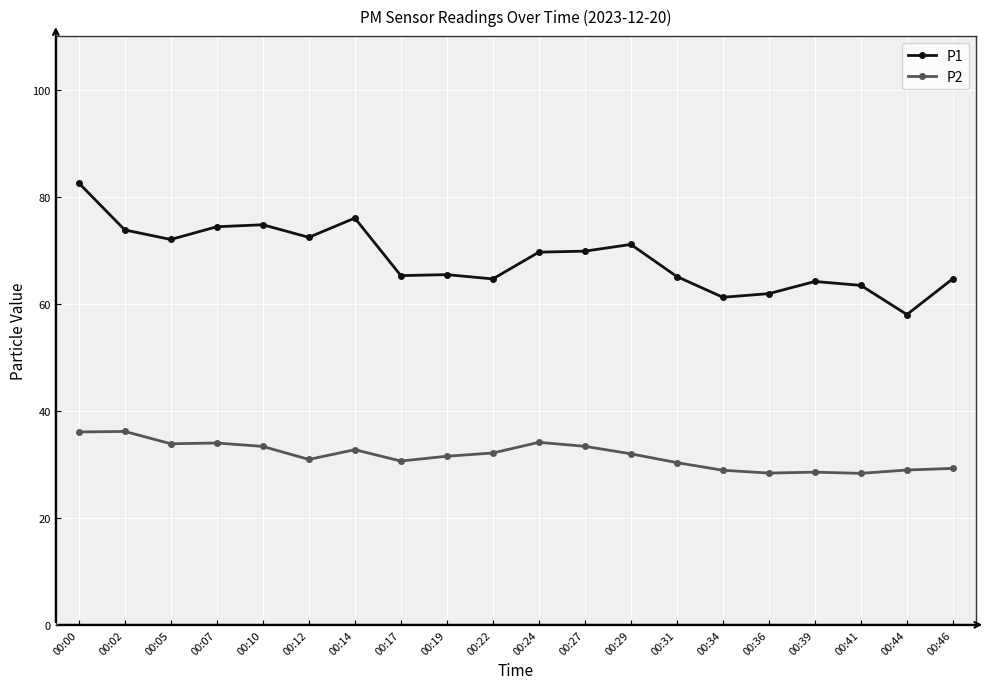

What is the maximum value for P2?

36.1